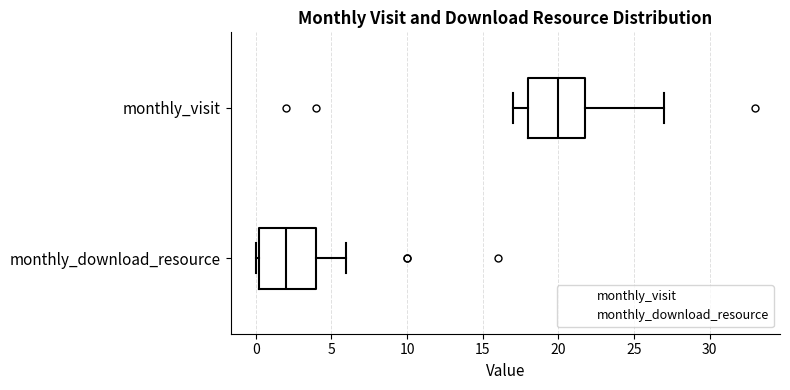

Where is the right edge of the box for monthly_visit on the x-axis? The values are not printed on the chart, so give them approximately, as read against the axis.

22.0